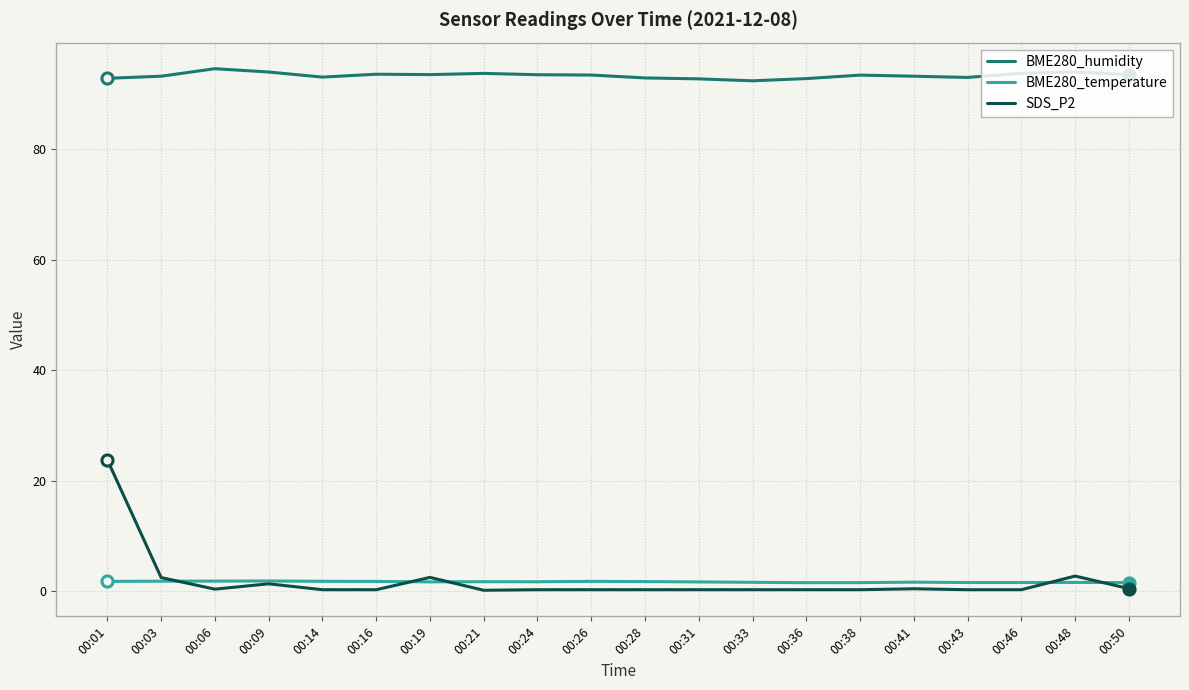

Read the BME280_temperature value at 00:03.

1.8